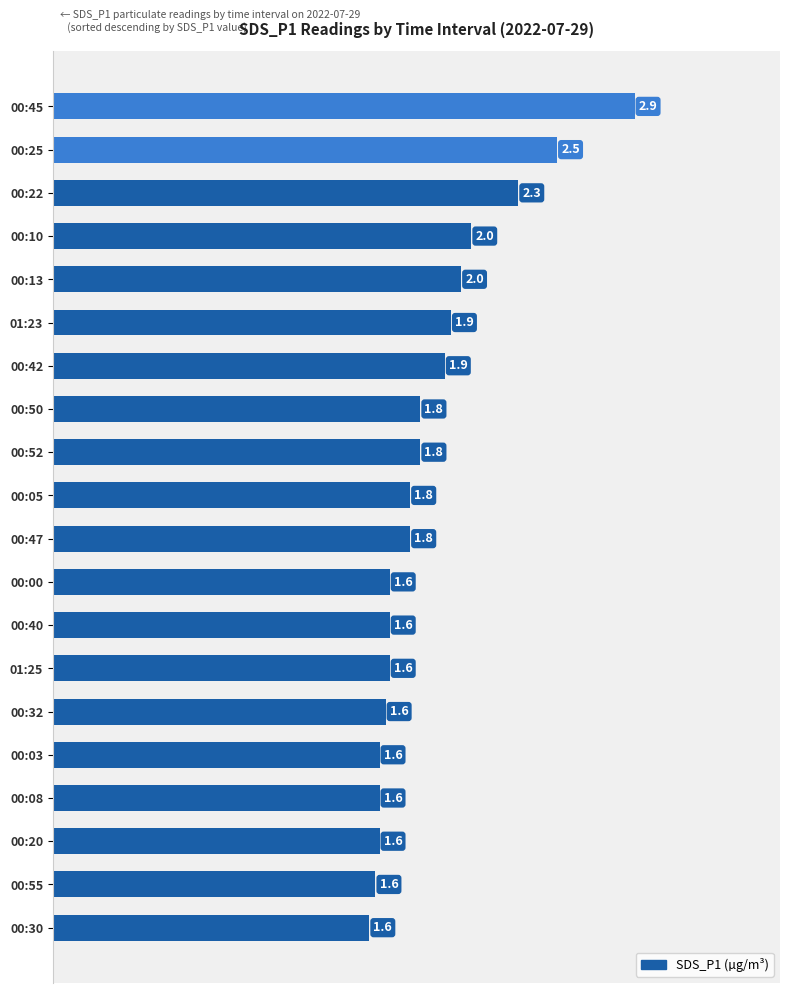

Is it true that the value at 00:00 is 1.1?

False